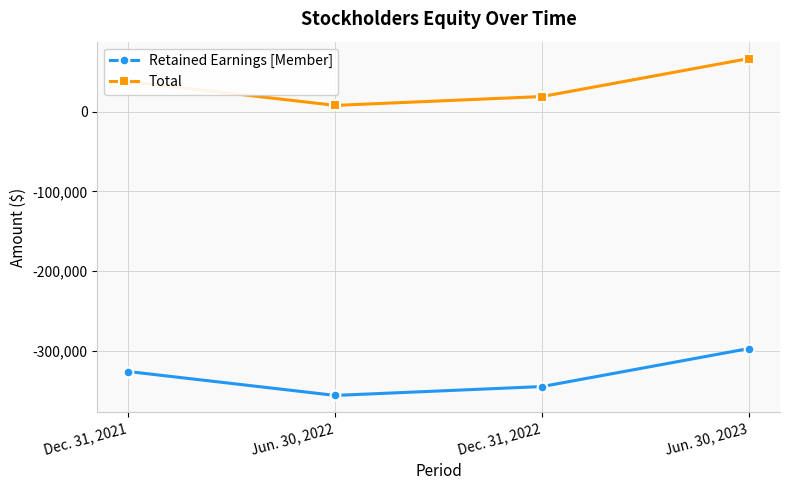

Which series has the largest total across all categories?

Total